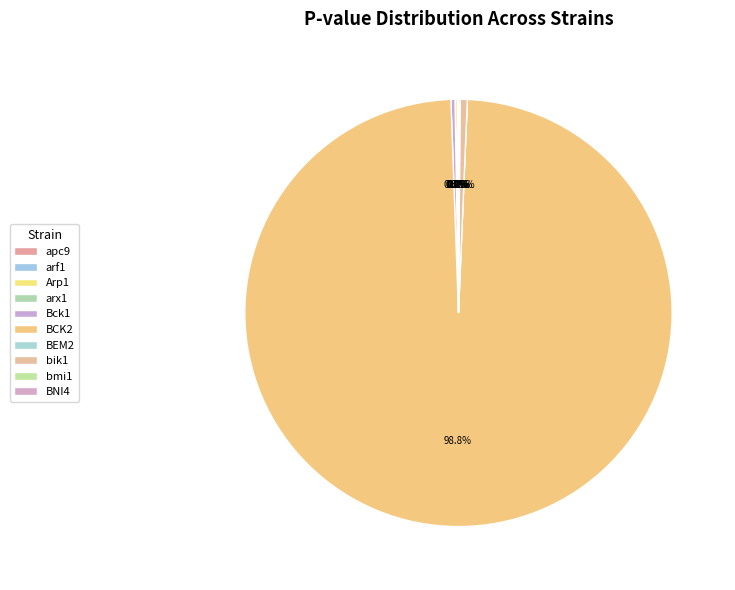

True or false: bmi1 accounts for 8% of the total.

False